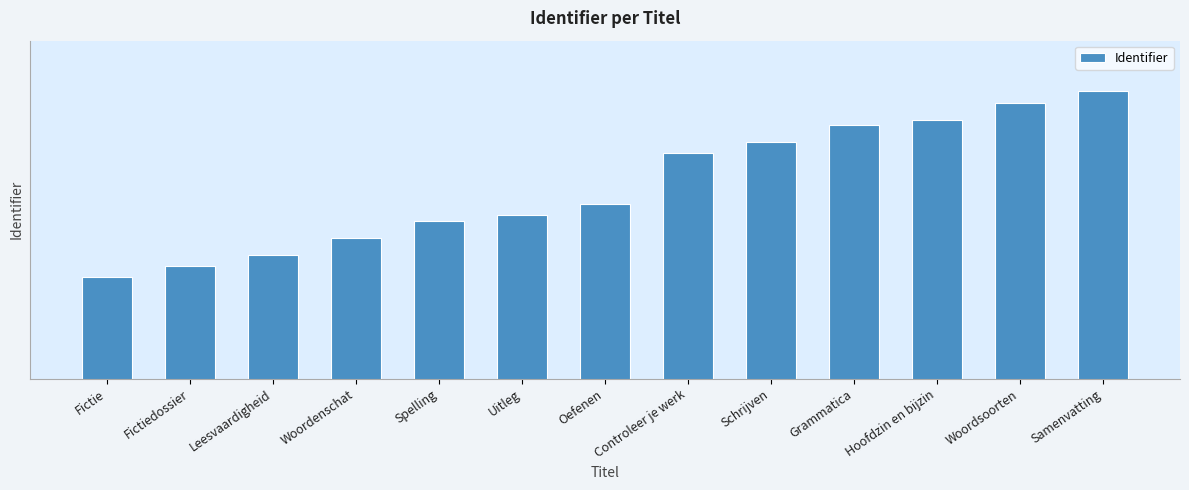

Rank the categories by value from highest to lowest.

Samenvatting, Woordsoorten, Hoofdzin en bijzin, Grammatica, Schrijven, Controleer je werk, Oefenen, Uitleg, Spelling, Woordenschat, Leesvaardigheid, Fictiedossier, Fictie